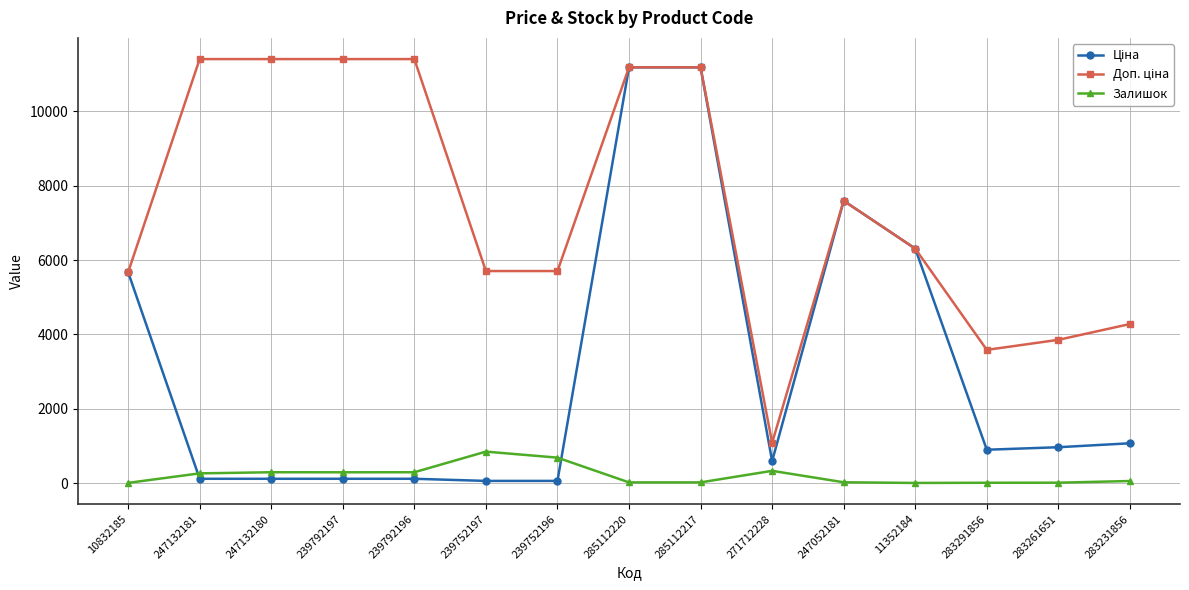

What is the difference between the maximum and minimum values in the Залишок series?

843.0